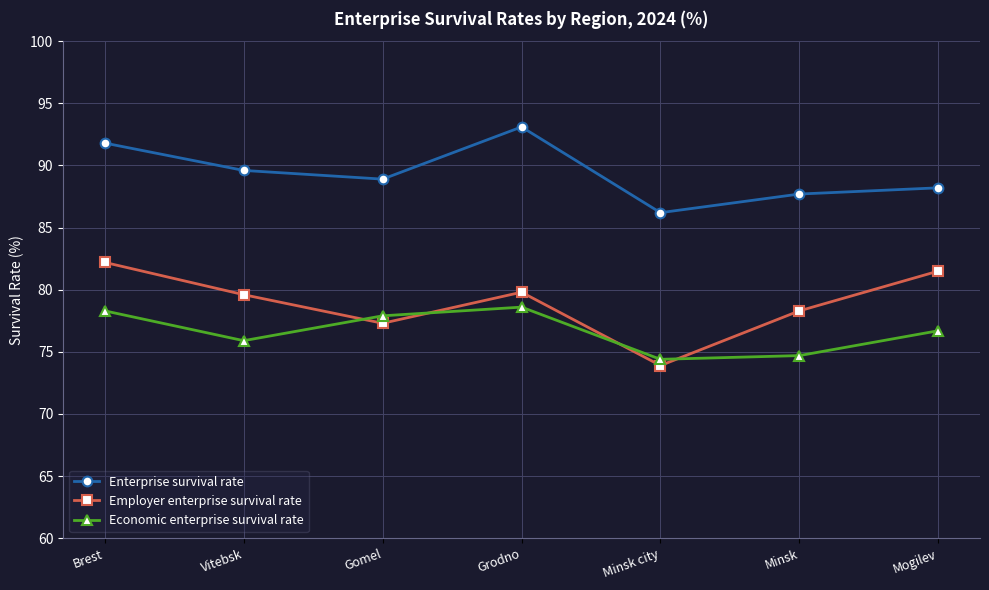

At which label does Economic enterprise survival rate first exceed 76?

Brest